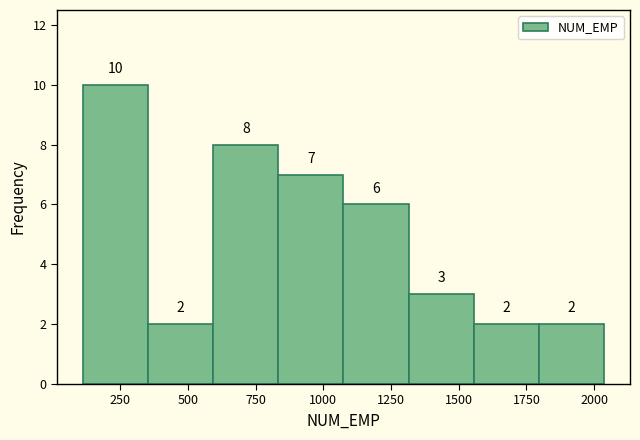

Over which range of the x-axis is the bar tallest?

100 to 350